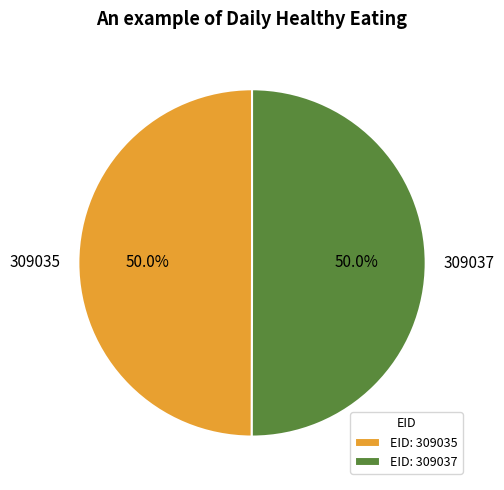

Approximately how many times larger is the value at 309037 compared to 309035?

1.0